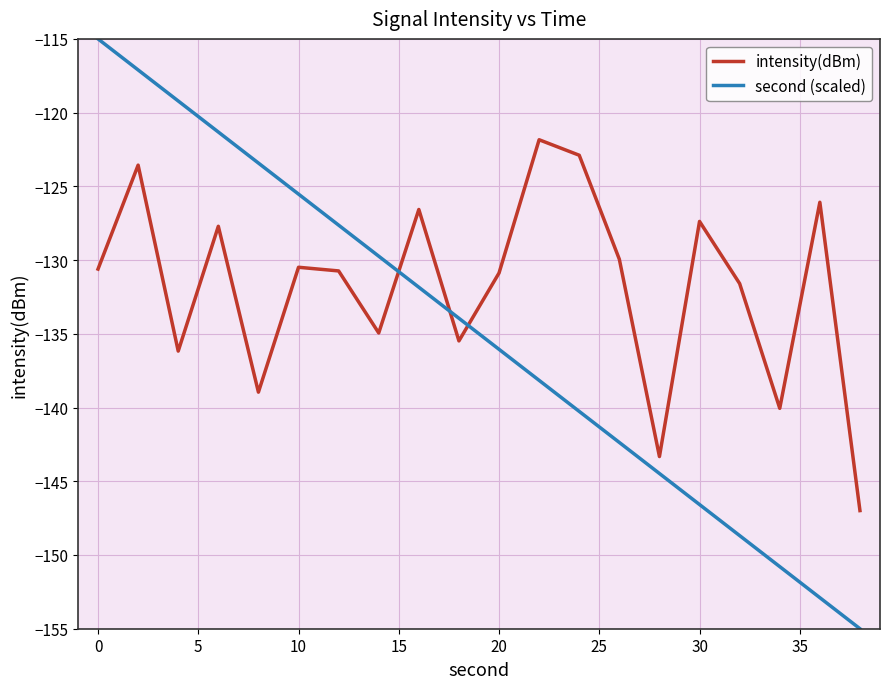

What is the minimum value for second (scaled)?

-155.0